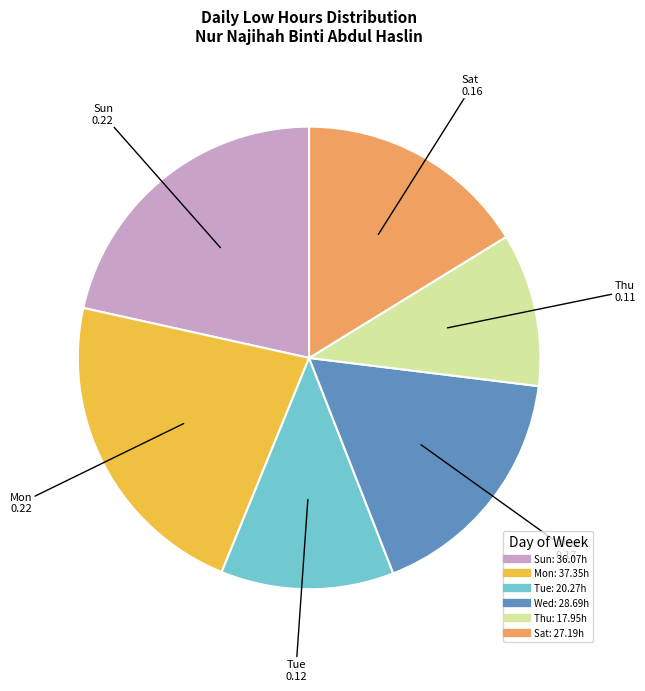

Is there a majority slice in this chart?

No